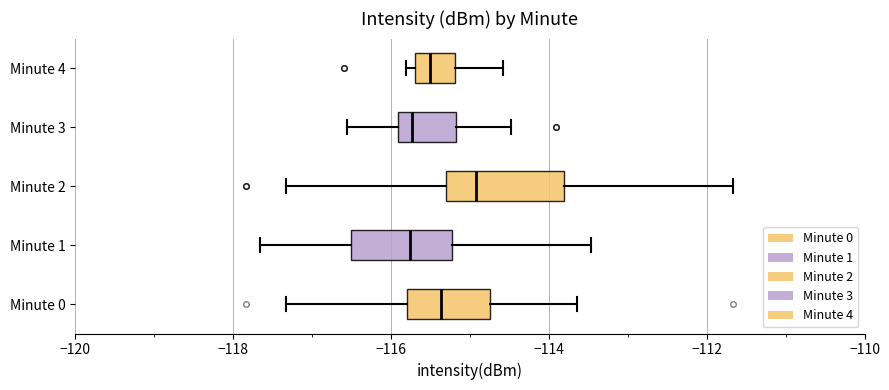

Comparing the boxes themselves (not the whiskers), which one is the widest?

Minute 2